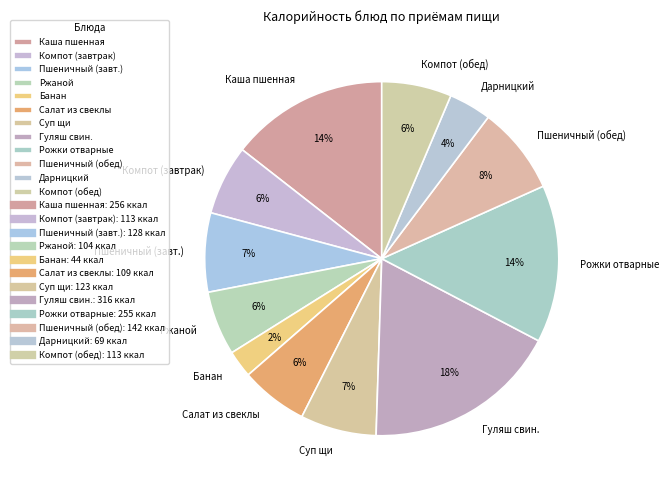

To the nearest percent, what is the average slice percentage?

8%